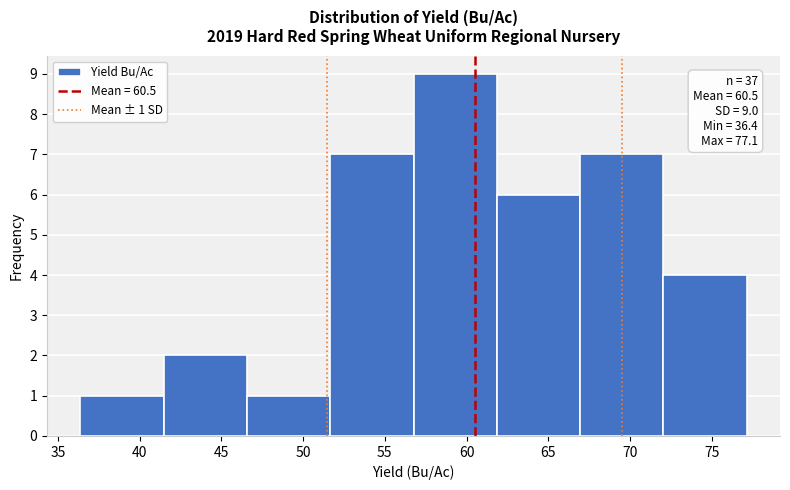

Over which range of the x-axis is the bar tallest?

57.0 to 62.0